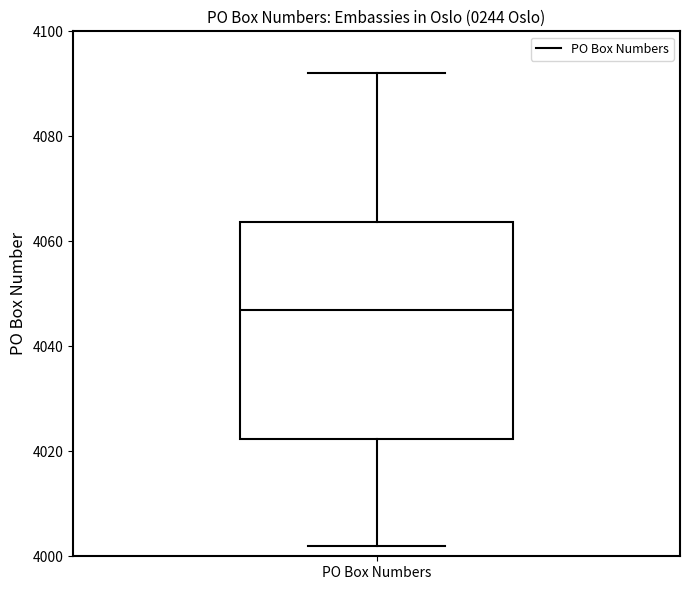

Transcribe this box plot: give where the median line is, the range the box spans, and where the two whiskers end, as read against the y-axis. The values are not printed on the chart, so give them approximately, as read against the axis.

median 4048, box 4022 to 4064, whiskers 4002 to 4092